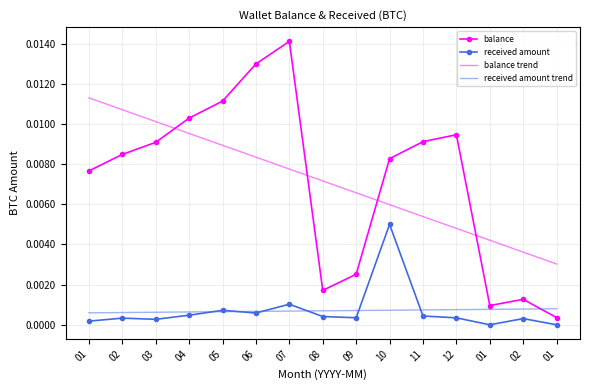

What is the label of the 11th point from the left?

11